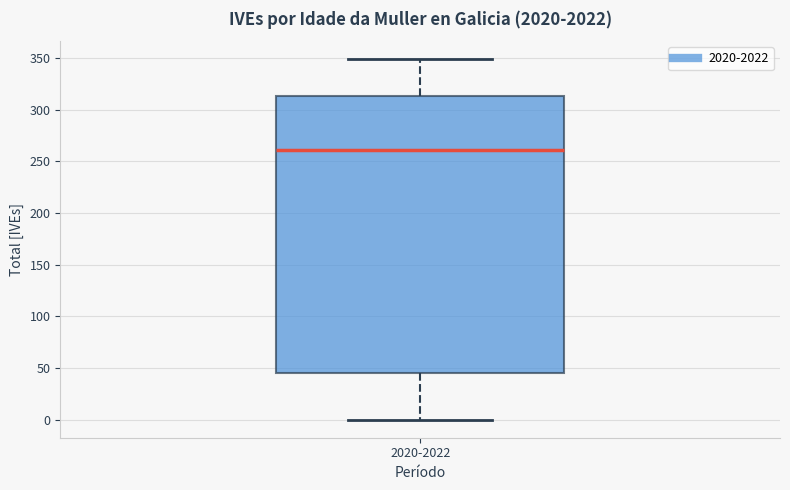

Transcribe this box plot: give where the median line is, the range the box spans, and where the two whiskers end, as read against the y-axis. The values are not printed on the chart, so give them approximately, as read against the axis.

median 260, box 45 to 315, whiskers 0 to 350